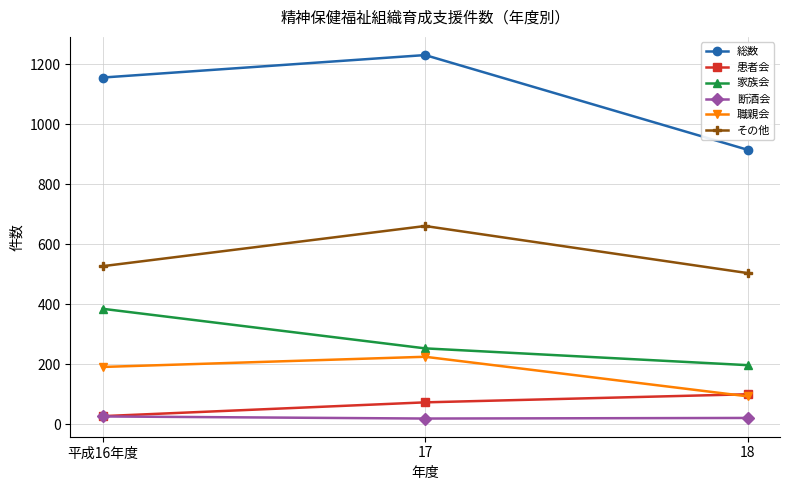

The value of 断酒会 at 平成16年度 is 26. True or false?

True